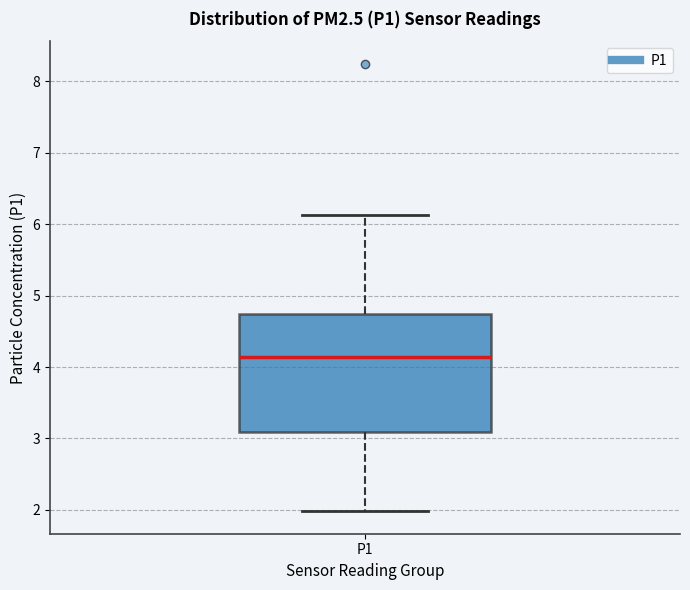

Read this box plot against the y-axis: the position of the median line, the range covered by the box, and the ends of both whiskers. The values are not printed on the chart, so give them approximately, as read against the axis.

median 4.1, box 3.1 to 4.8, whiskers 2.0 to 6.1